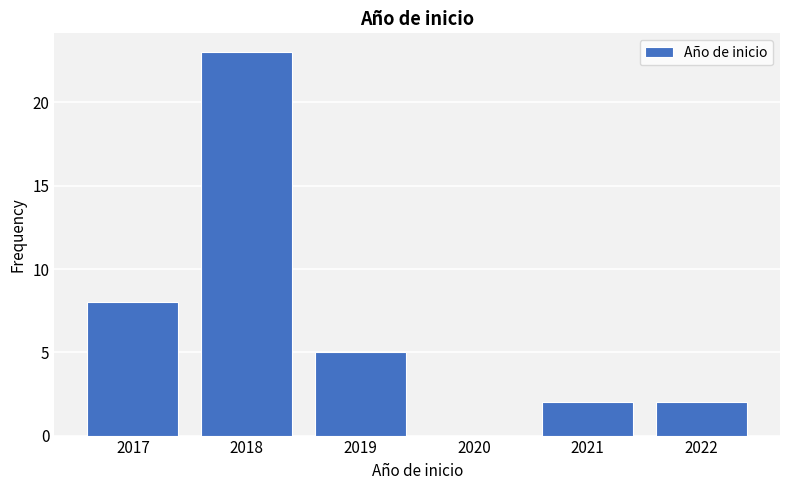

Over which range of the x-axis is the bar tallest?

2017.5 to 2018.5